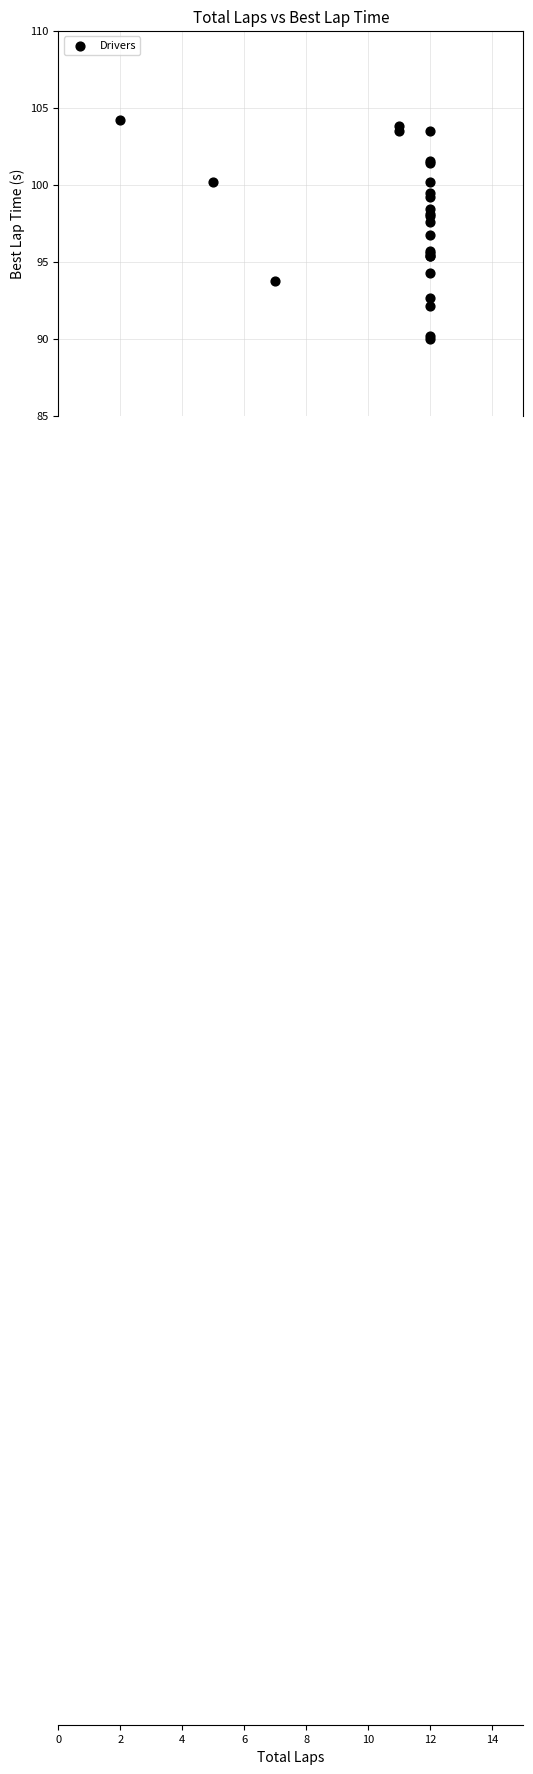

What Y value in the scatter plot is closest to 97?

96.7